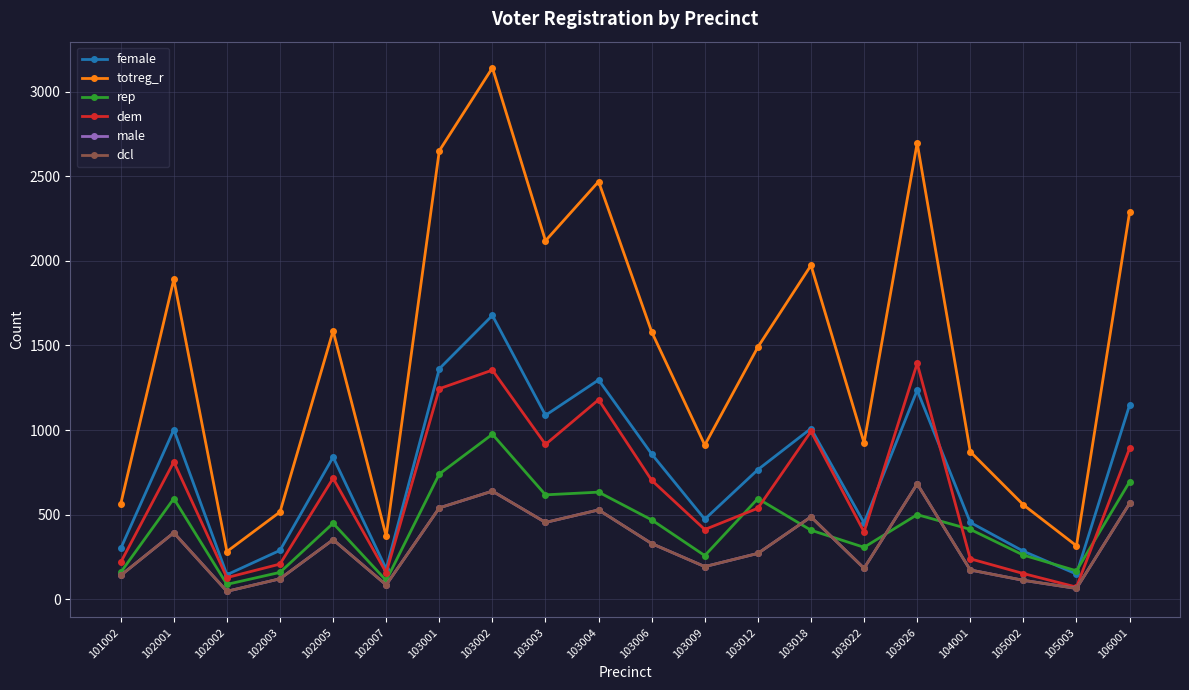

True or false: totreg_r has more than 1 points higher than both neighbors.

True